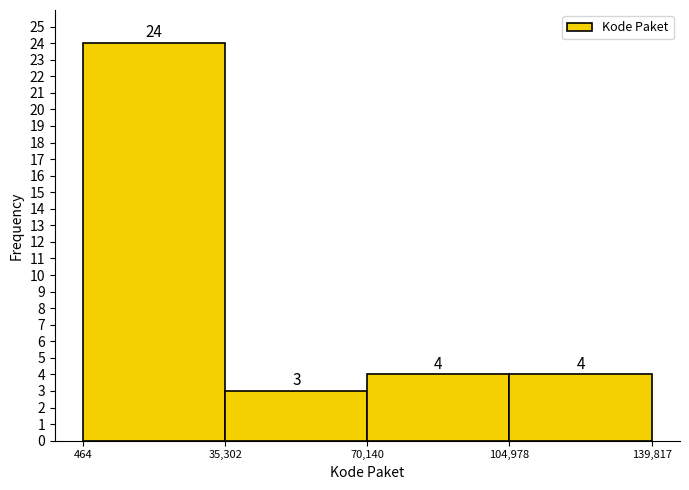

Over which range of the x-axis is the bar tallest?

464 to 35,302